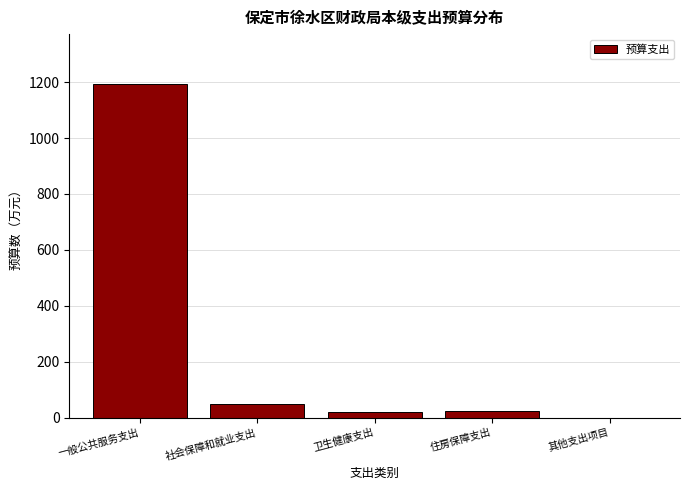

What is the maximum value shown in the chart?

1192.7